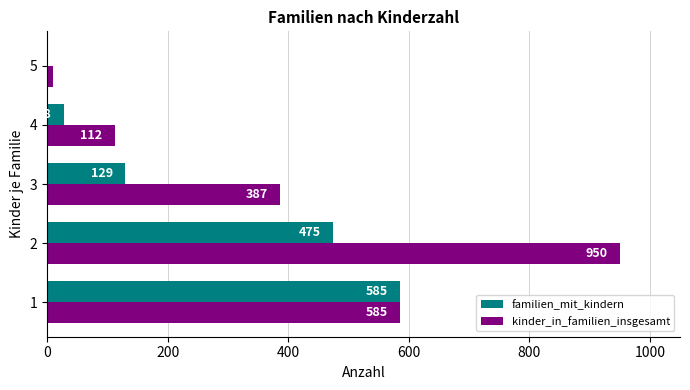

The value of kinder_in_familien_insgesamt at 4 is 112. True or false?

True